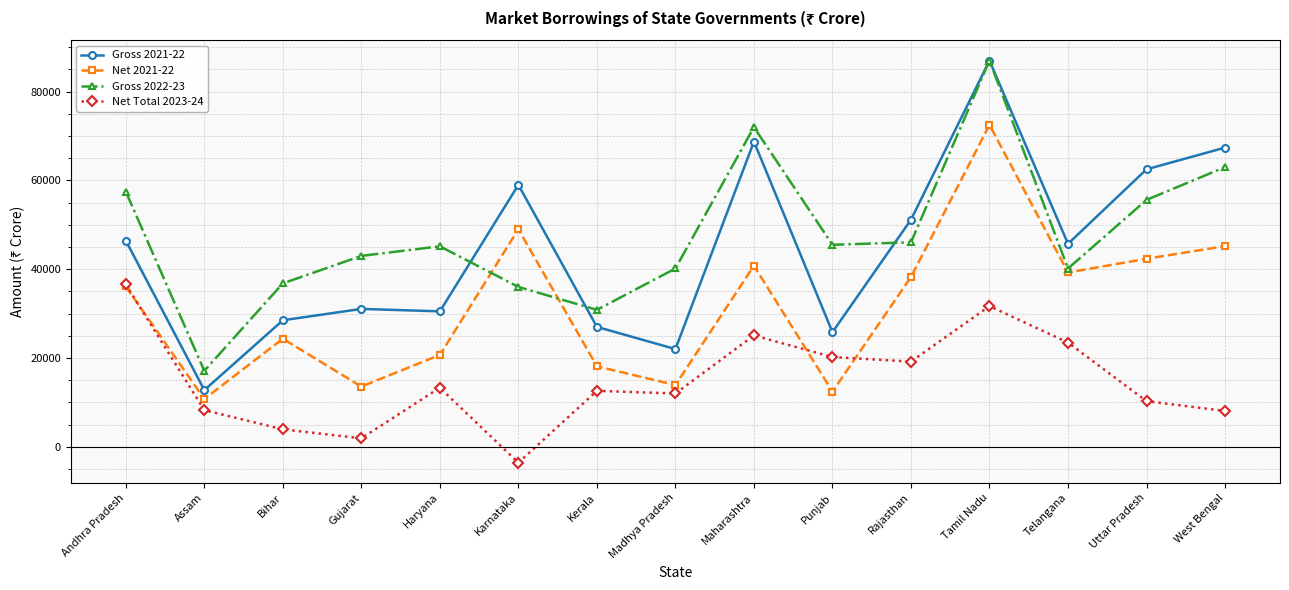

Is this an area chart (filled region under the line)?

No